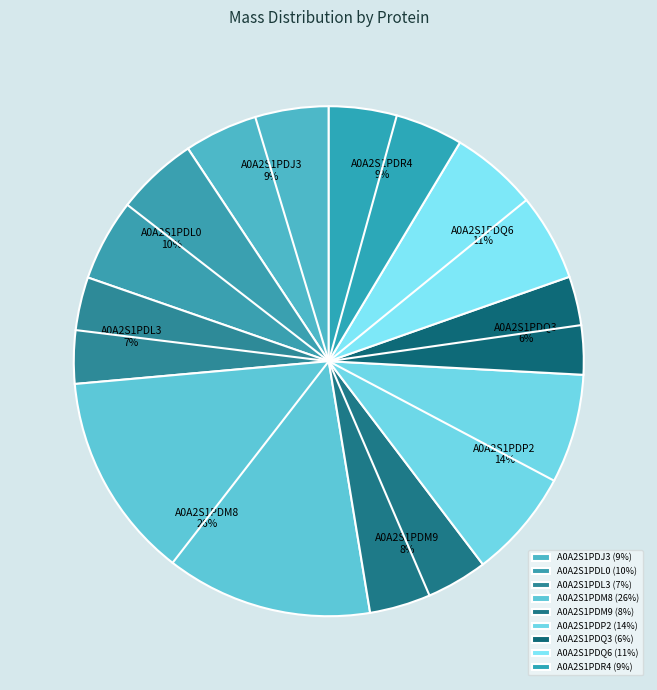

Do A0A2S1PDL0 and A0A2S1PDR4 together represent more than half of the pie?

No